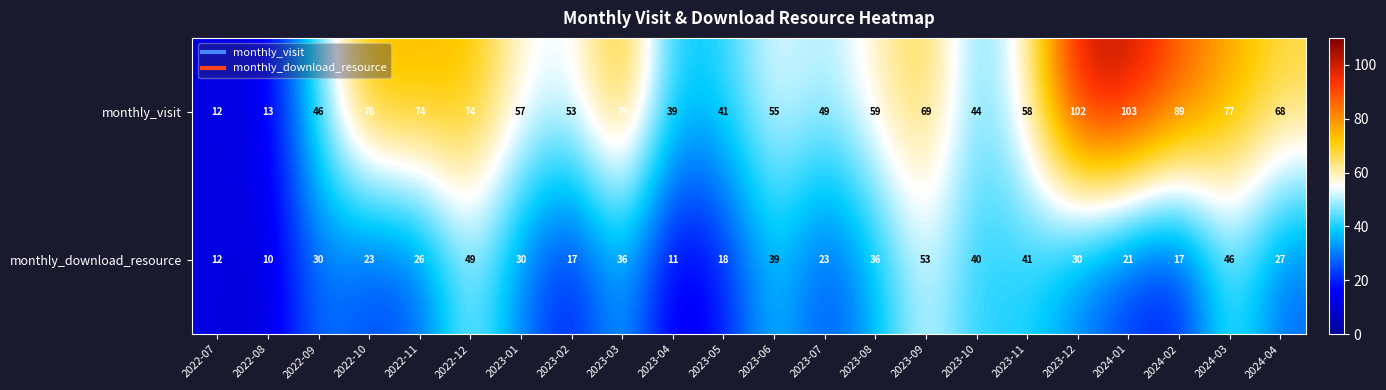

List the series in order of their peak value, highest first.

monthly_visit, monthly_download_resource